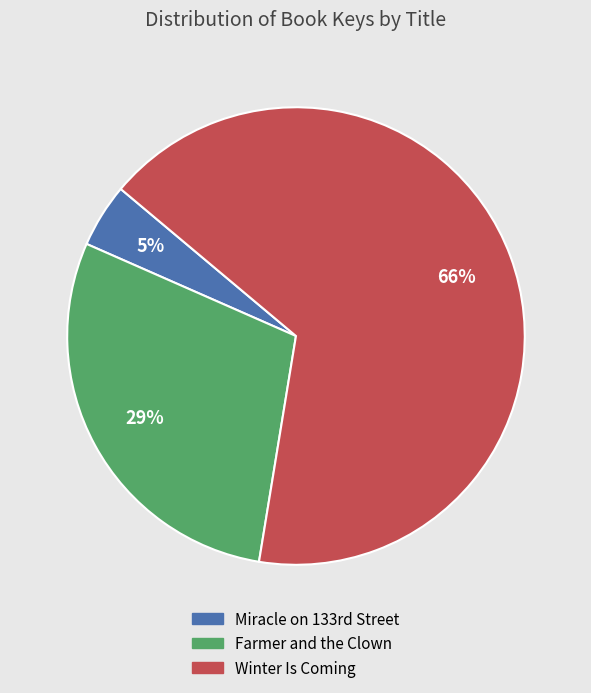

Rank the categories by value from lowest to highest.

Miracle on 133rd Street, Farmer and the Clown, Winter Is Coming